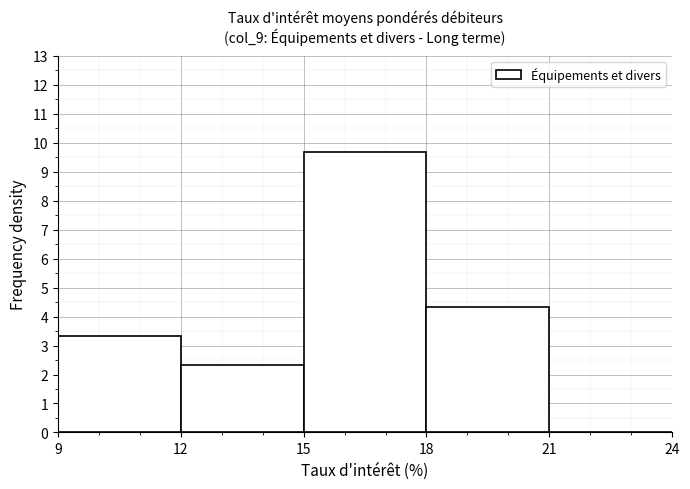

Reading left to right, transcribe this chart: for each bar, give the range it covers on the x-axis and its height. The values are not printed on the chart, so give them approximately, as read against the axis.

9 to 12: 3.3
12 to 15: 2.3
15 to 18: 9.7
18 to 21: 4.3
21 to 24: 0